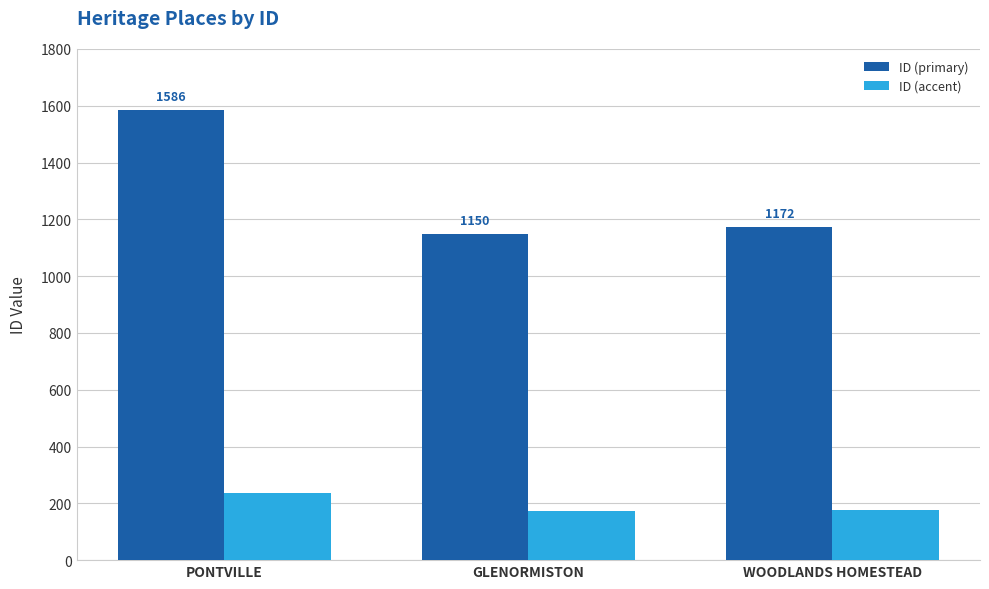

What are all the series names shown in the legend?

ID (primary), ID (accent)